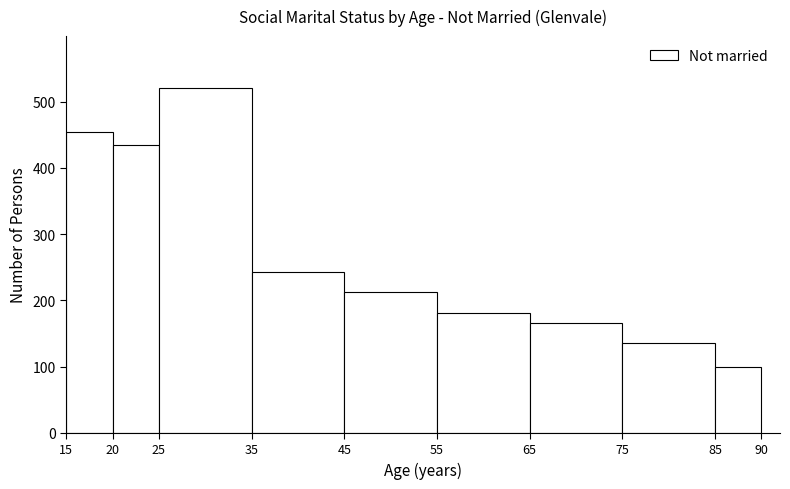

Over which range of the x-axis is the bar tallest?

25 to 35